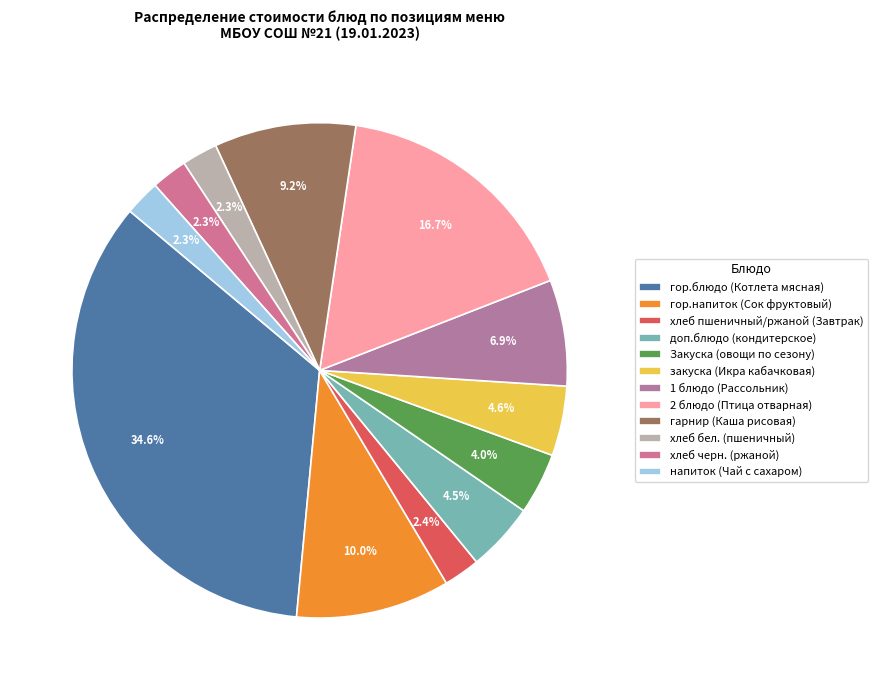

What portion of the pie excludes гарнир (Каша рисовая)?

90.8%